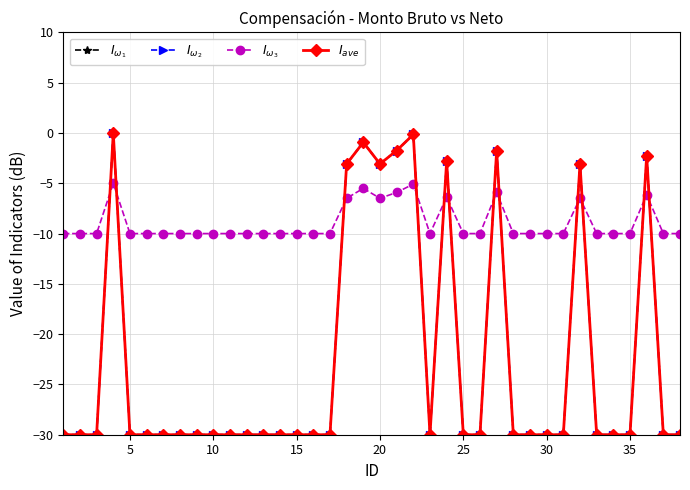

True or false: $I_{ave}$ and $I_{\omega_1}$ cross at least once.

False